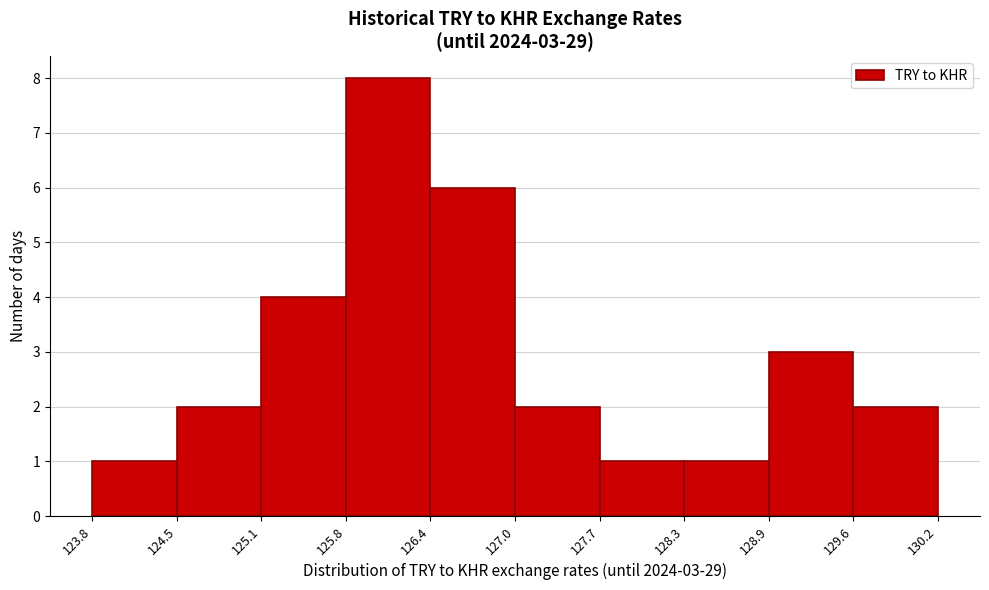

Over which range of the x-axis is the bar tallest?

125.8 to 126.4